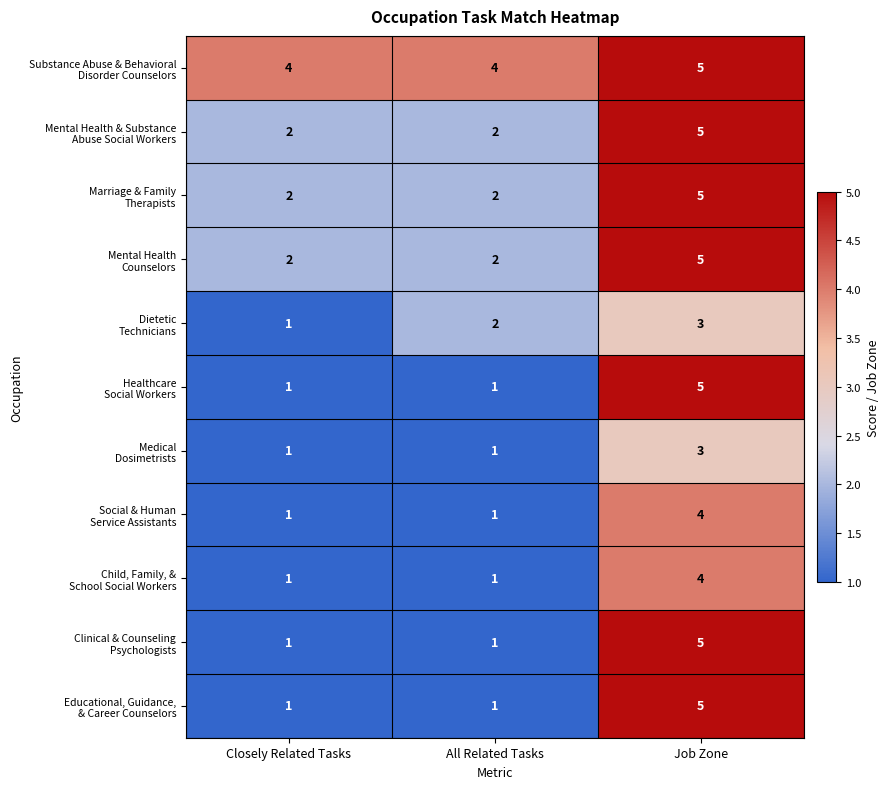

At which category is the sum across all series the highest?

Job Zone